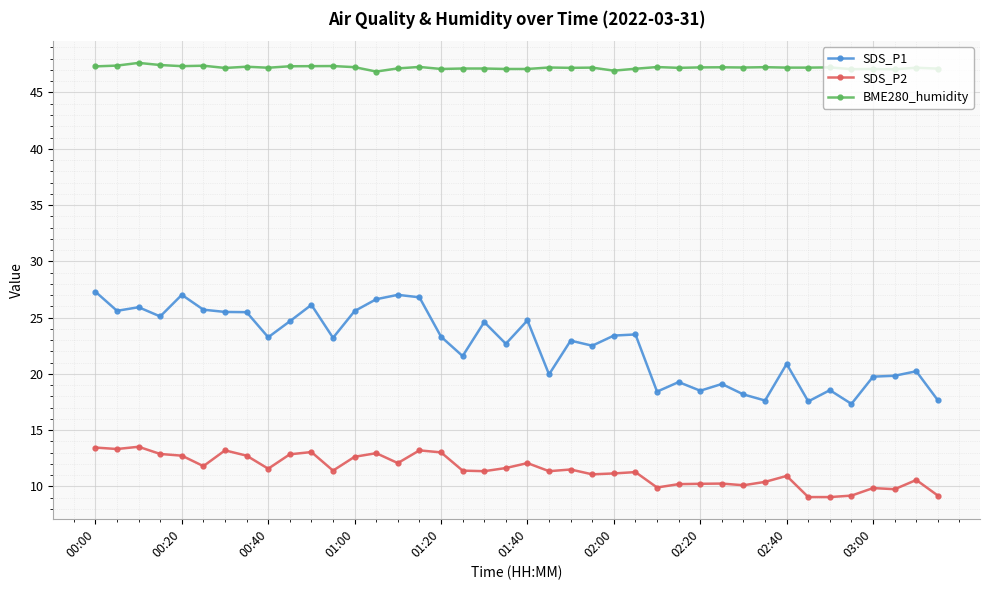

At how many categories does at least one series exceed 33?

40